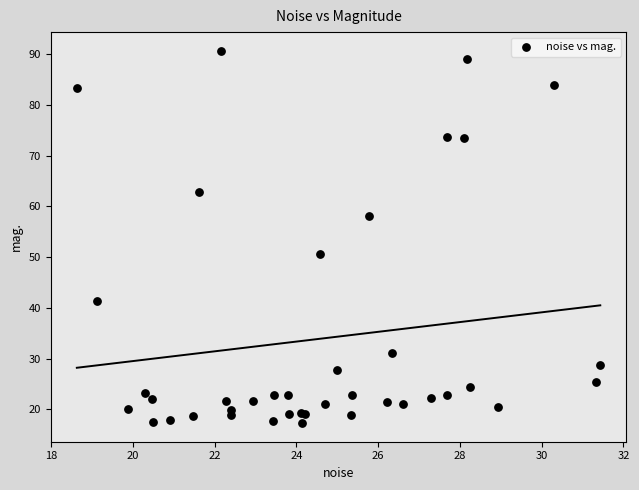

What Y value in the scatter plot is closest to 54?

50.6